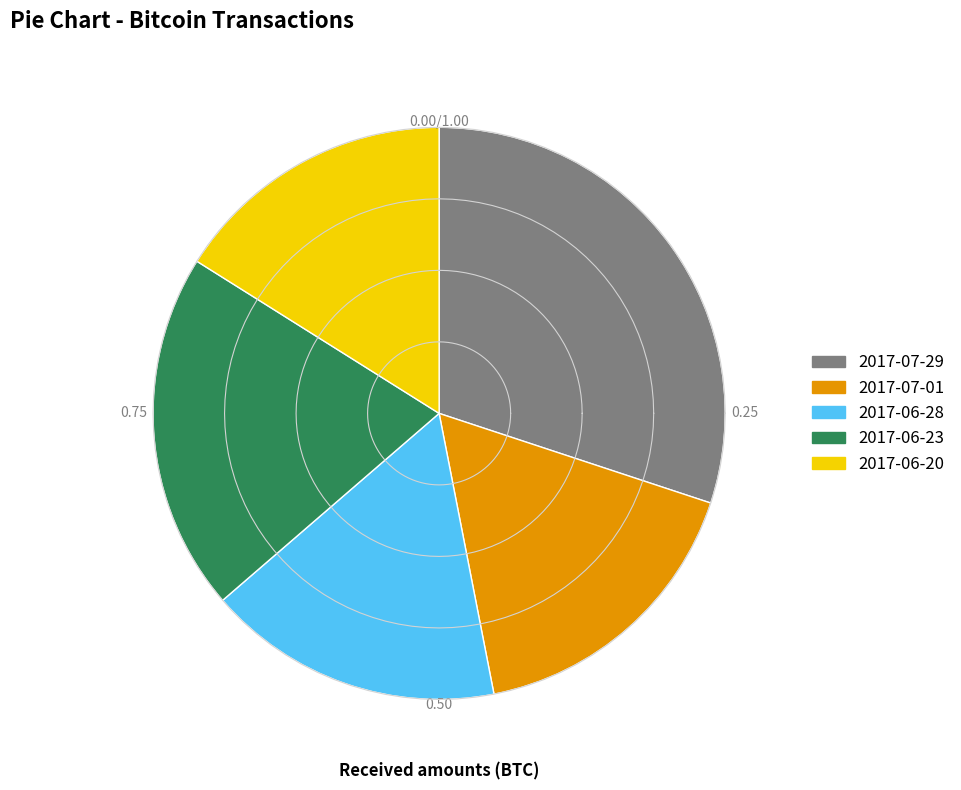

To the nearest percent, what is the average slice percentage?

20%